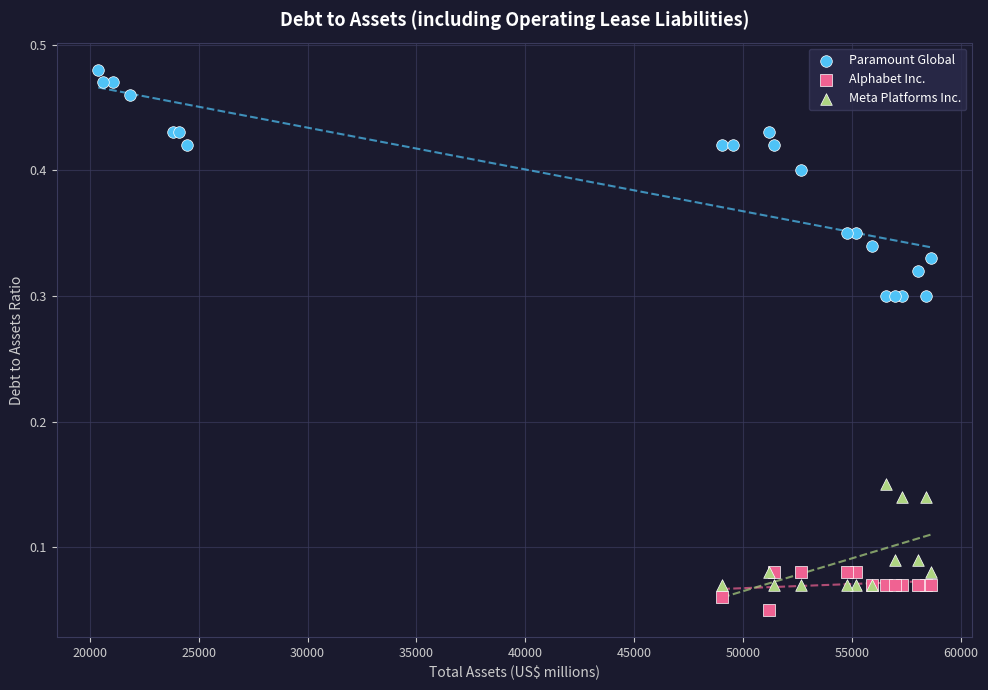

Which series contains the lowest Y value?

Alphabet Inc.